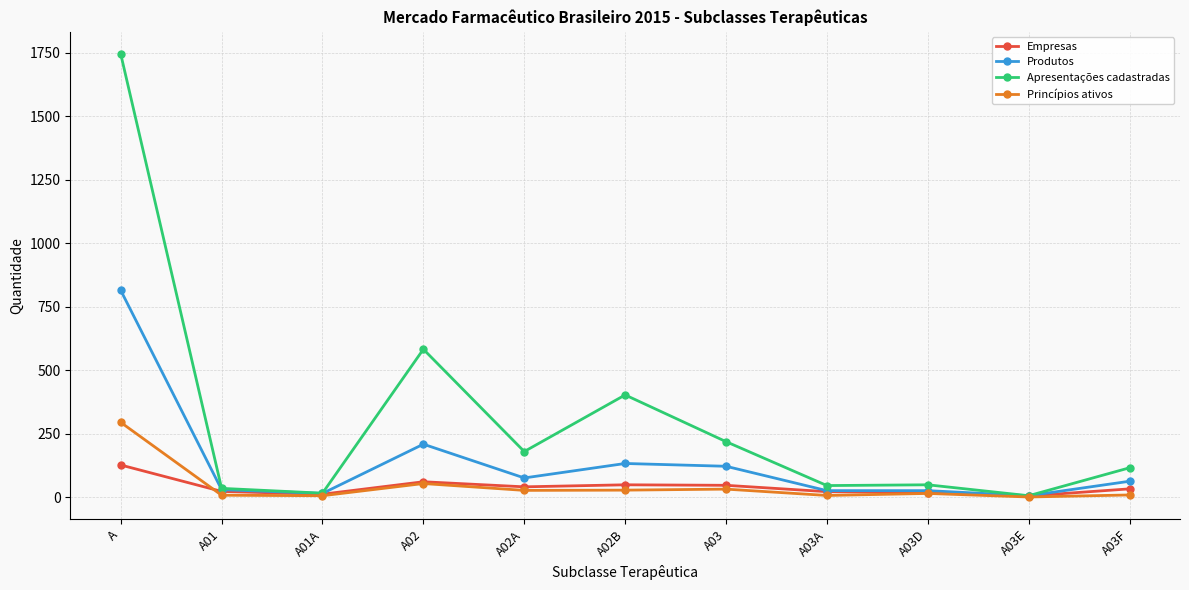

Which series has the largest total across all categories?

Apresentações cadastradas